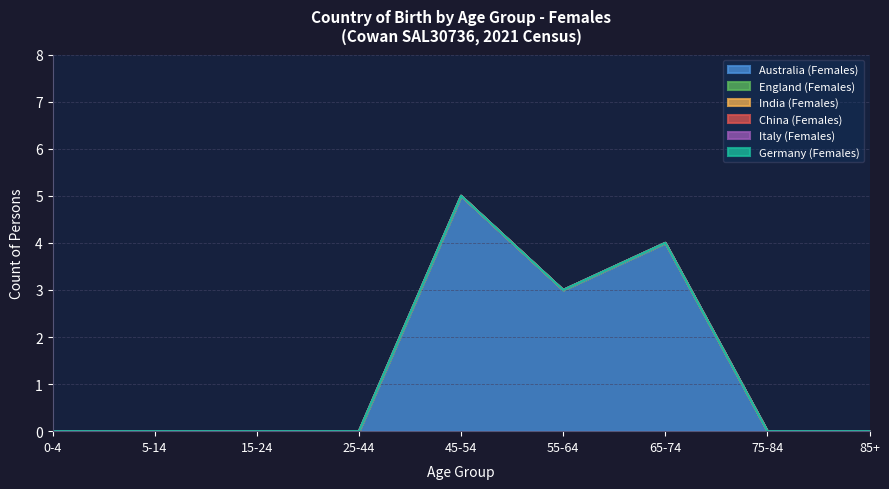

What position from the left is 5-14?

2